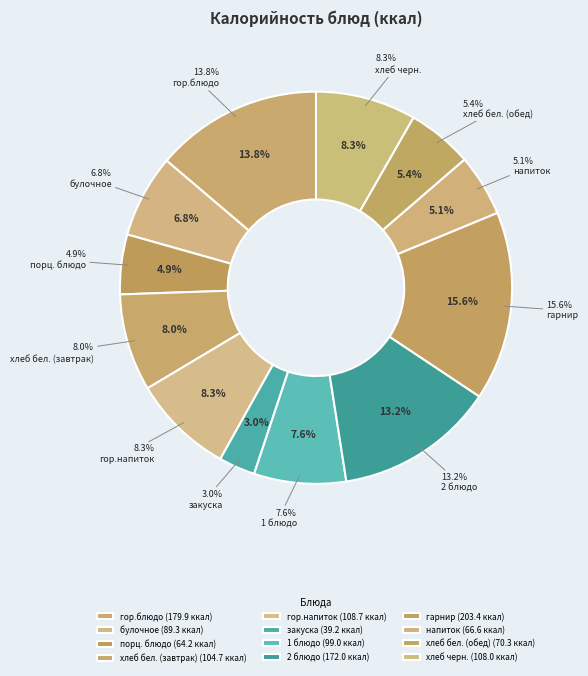

How many slices are in this pie chart?

12